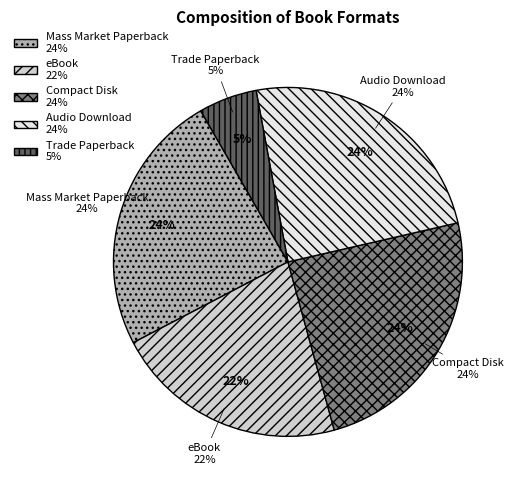

Which category has the smallest portion of the pie?

Trade Paperback